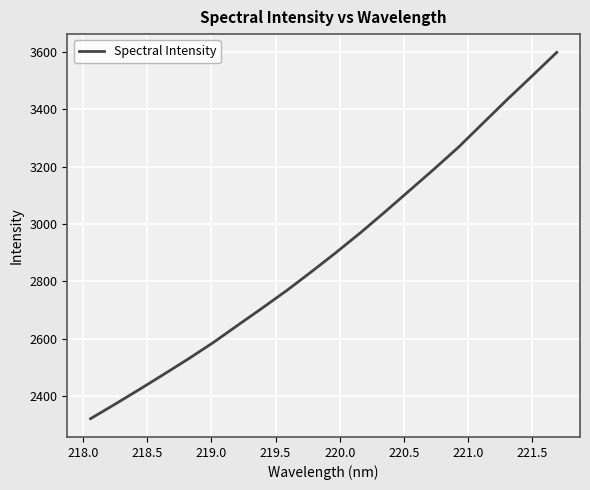

What is the maximum value shown in the chart?

3597.3